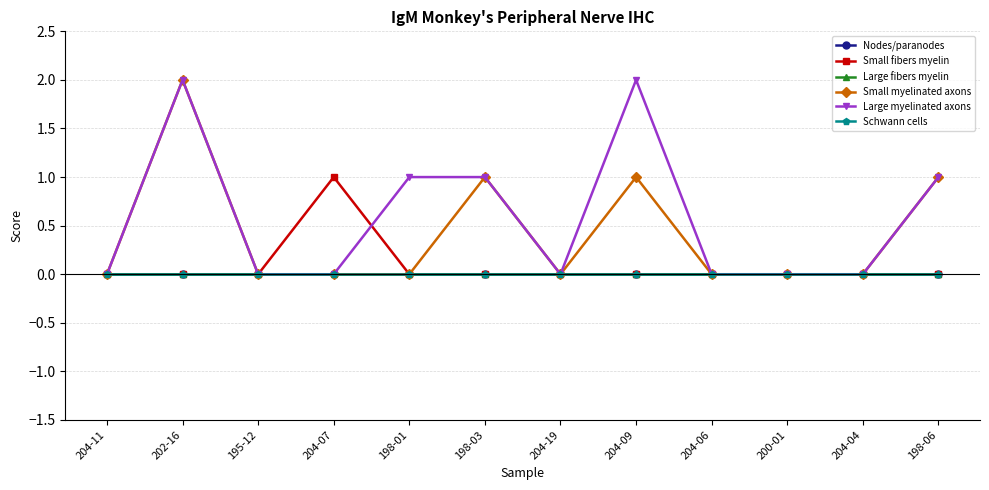

True or false: Small fibers myelin has more than 1 interior local peaks.

False